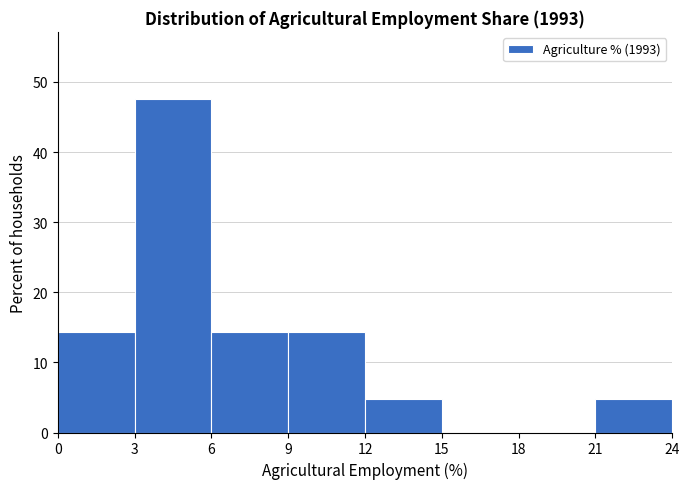

How tall is the bar that spans 0 to 3 on the x-axis? The values are not printed on the chart, so give them approximately, as read against the axis.

14